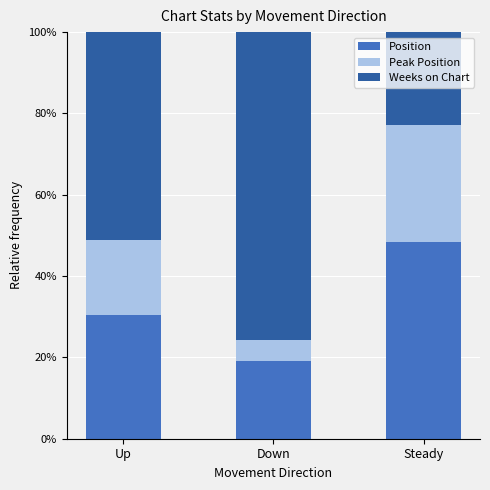

Is it true that Position equals 12.7 at Down?

False